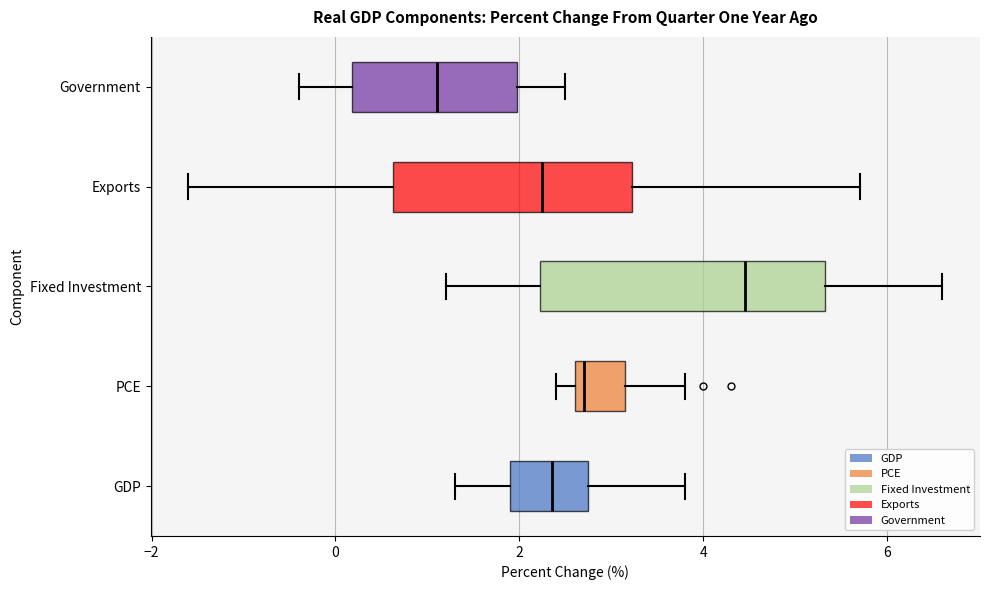

Reading bottom to top, read every box against the x-axis: the position of its median line, the range the box covers, and the ends of its whiskers. The values are not printed on the chart, so give them approximately, as read against the axis.

GDP: median 2.4, box 2.0 to 2.8, whiskers 1.4 to 3.8
PCE: median 2.8, box 2.6 to 3.2, whiskers 2.4 to 3.8
Fixed Investment: median 4.4, box 2.2 to 5.4, whiskers 1.2 to 6.6
Exports: median 2.2, box 0.6 to 3.2, whiskers -1.6 to 5.8
Government: median 1.2, box 0.2 to 2.0, whiskers -0.4 to 2.6